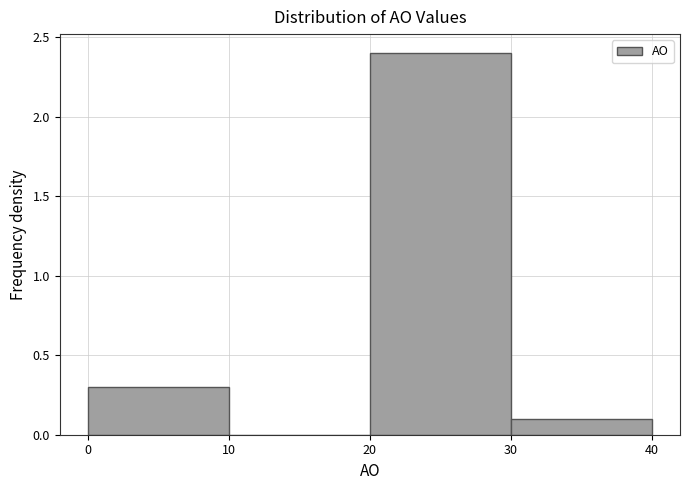

Which range on the x-axis has the tallest bar?

20 to 30